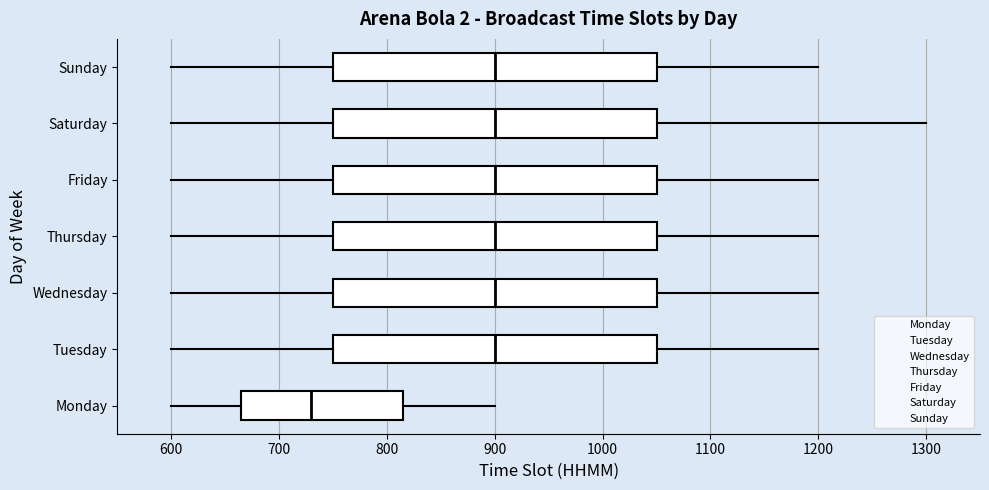

Where is the left edge of the box for Monday on the x-axis? The values are not printed on the chart, so give them approximately, as read against the axis.

670